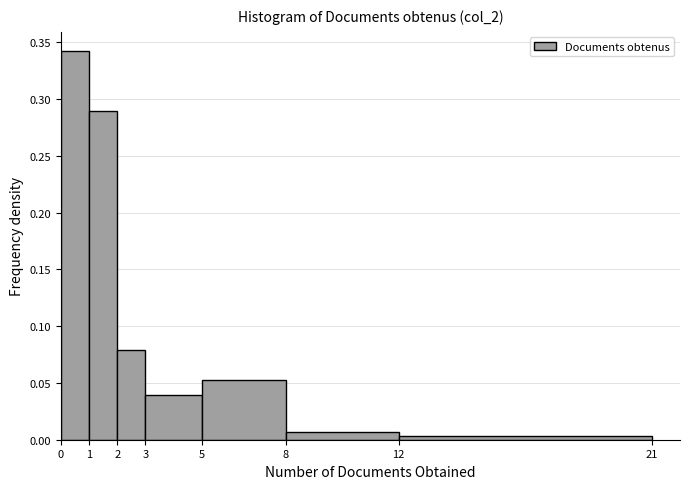

Reading left to right, transcribe this chart: for each bar, give the range it covers on the x-axis and its height. The values are not printed on the chart, so give them approximately, as read against the axis.

0 to 1: 0.340
1 to 2: 0.290
2 to 3: 0.080
3 to 5: 0.040
5 to 8: 0.055
8 to 12: 0.005
12 to 21: under 0.005